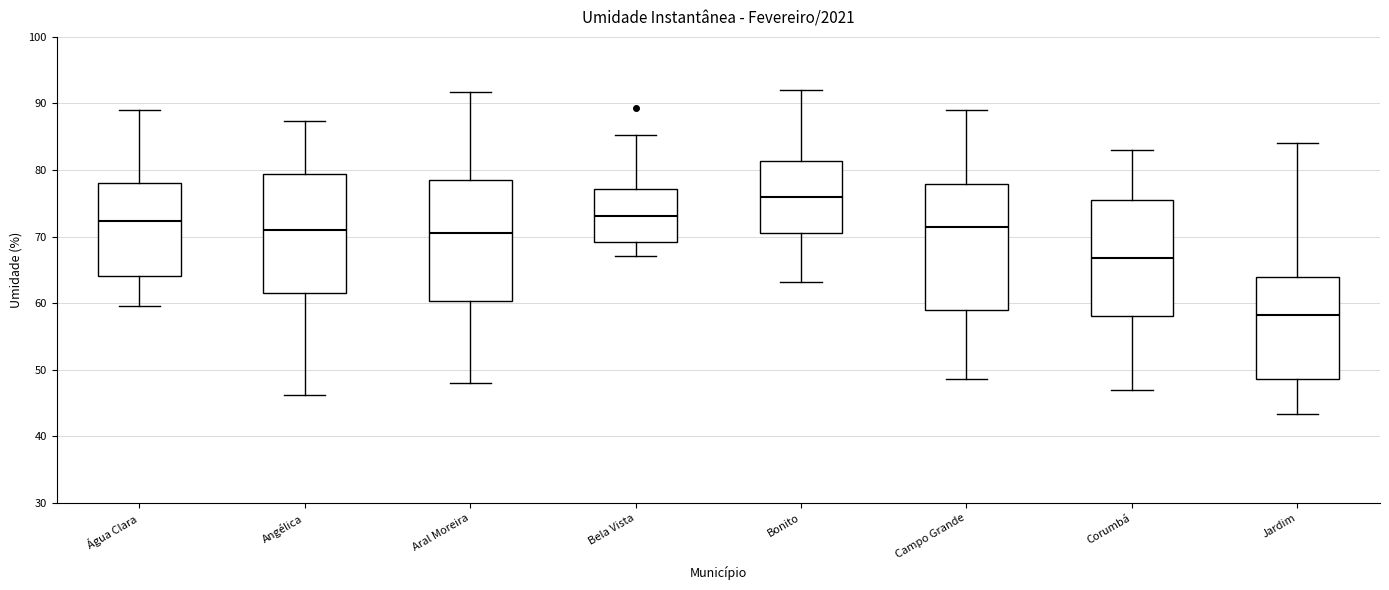

Which box's median line is the highest?

Bonito